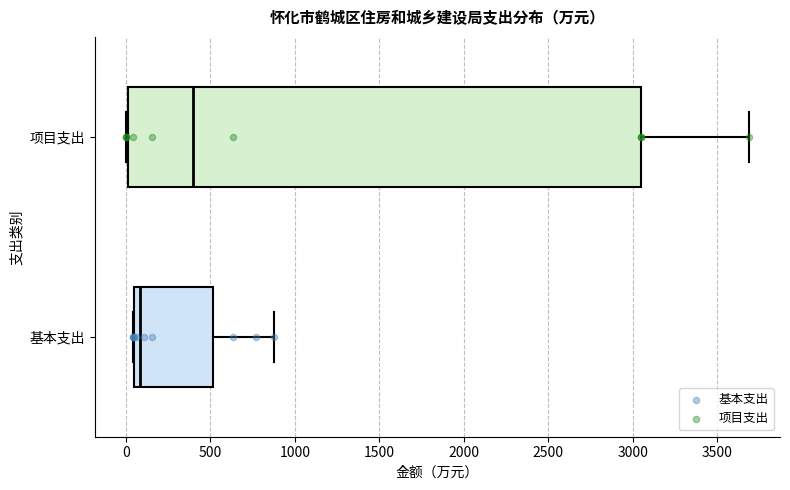

Where is the left edge of the box for 项目支出 on the x-axis? The values are not printed on the chart, so give them approximately, as read against the axis.

0